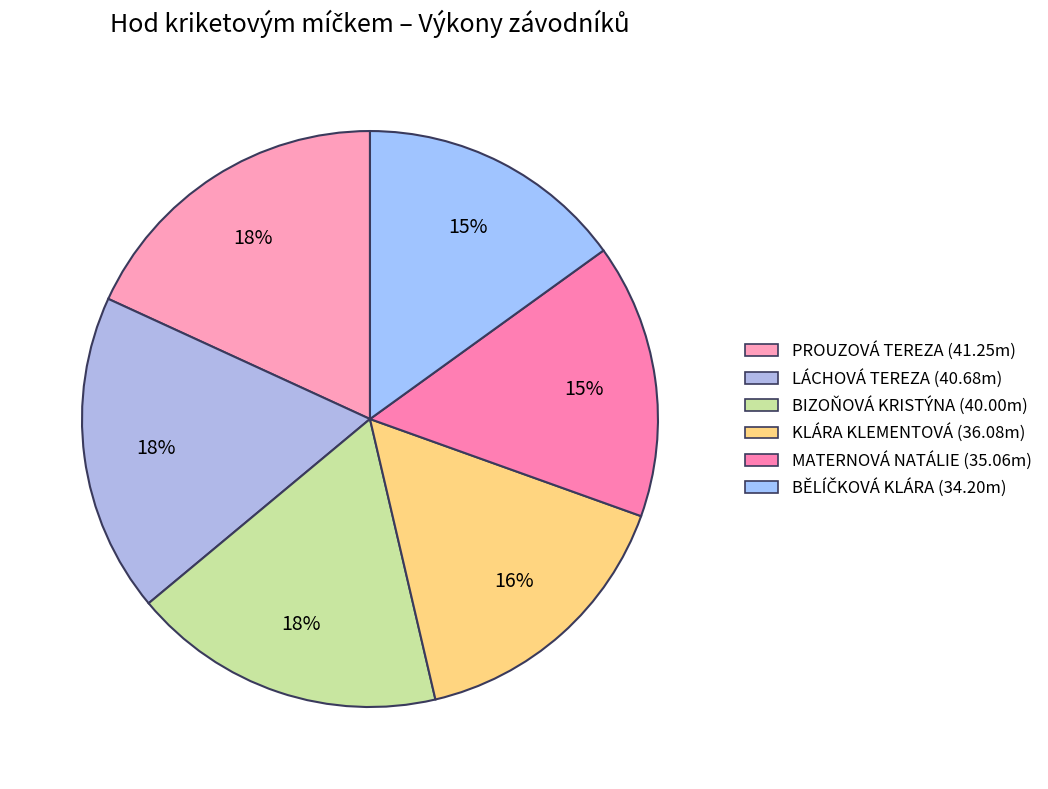

How many segments does this pie chart have?

6